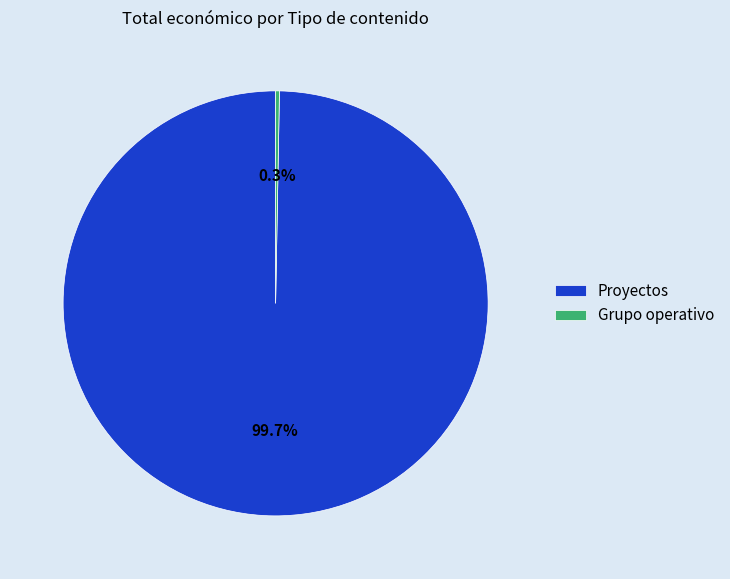

What portion of the pie excludes Grupo operativo?

99.7%